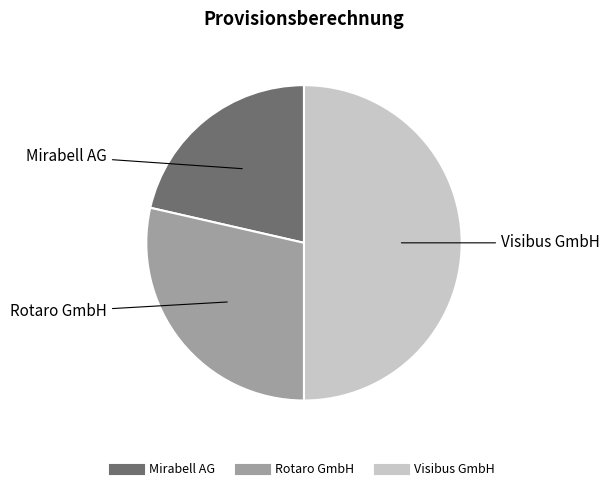

Does Mirabell AG represent more than half of the total?

No